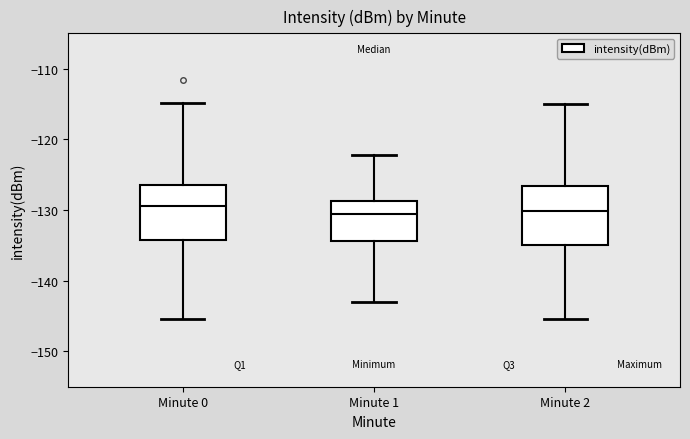

Where does the median line of the box for Minute 0 sit on the y-axis? The values are not printed on the chart, so give them approximately, as read against the axis.

-129